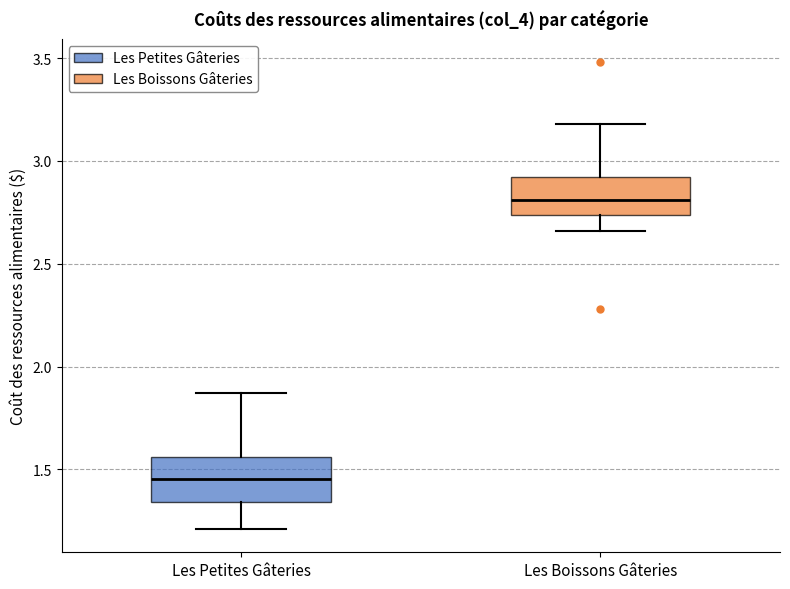

Where does the lower whisker of the box for Les Boissons Gâteries end on the y-axis? The values are not printed on the chart, so give them approximately, as read against the axis.

2.65